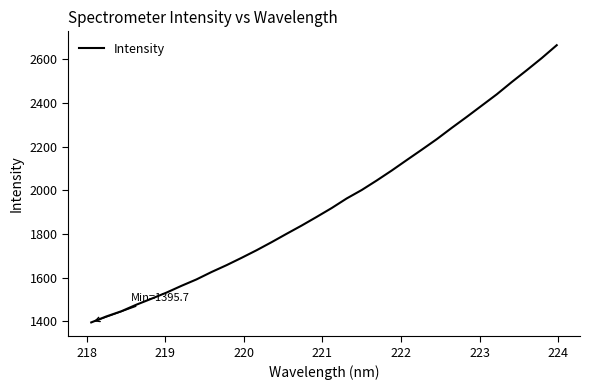

What is the greatest value displayed?

2664.5